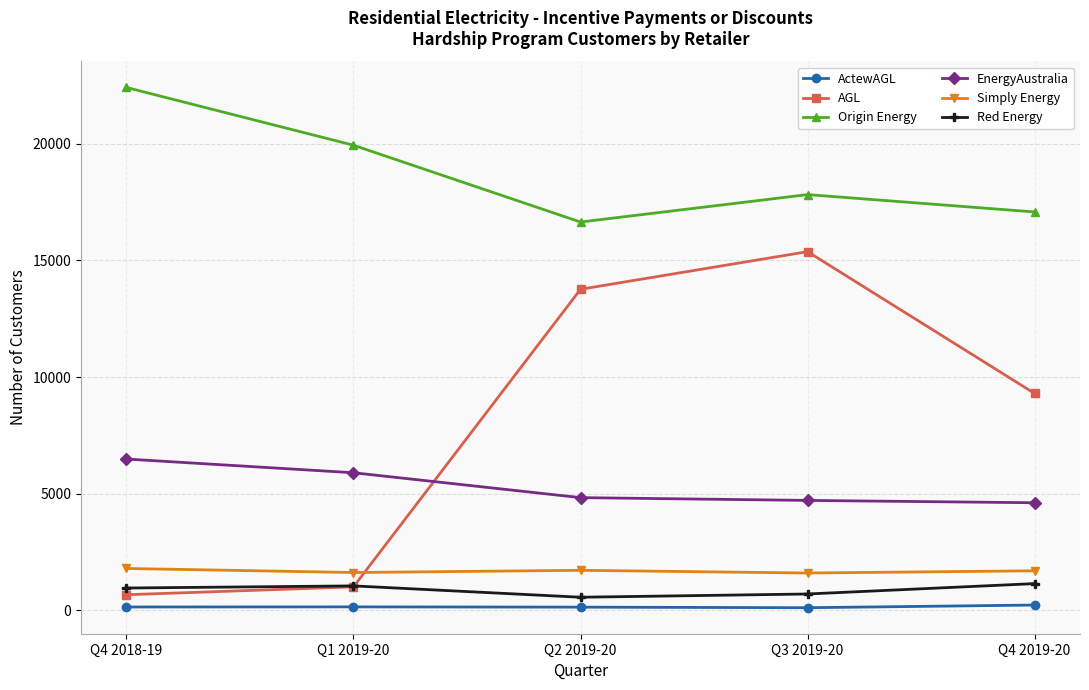

What is the sum of all EnergyAustralia values?

26558